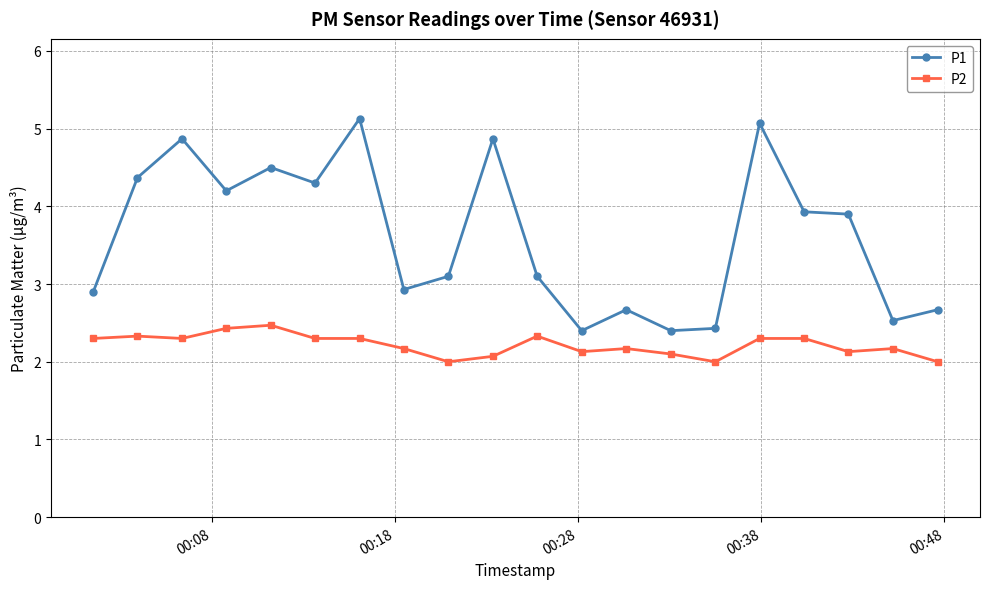

What is the value of the P2 point at the 19th from the left?

2.2